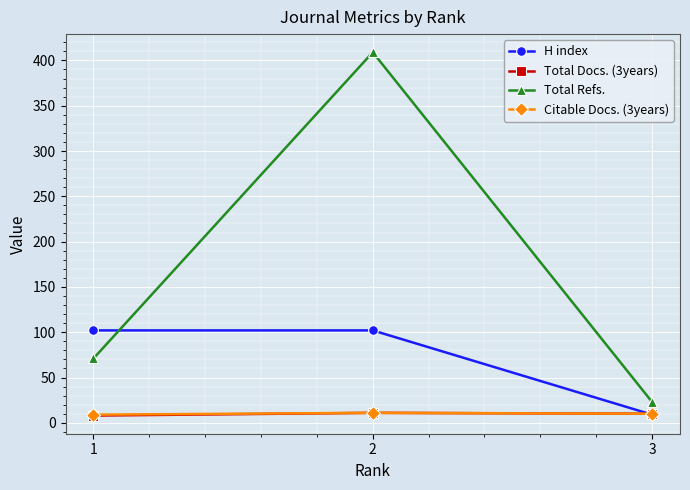

What is the approximate value of Citable Docs. (3years) at 1?

9